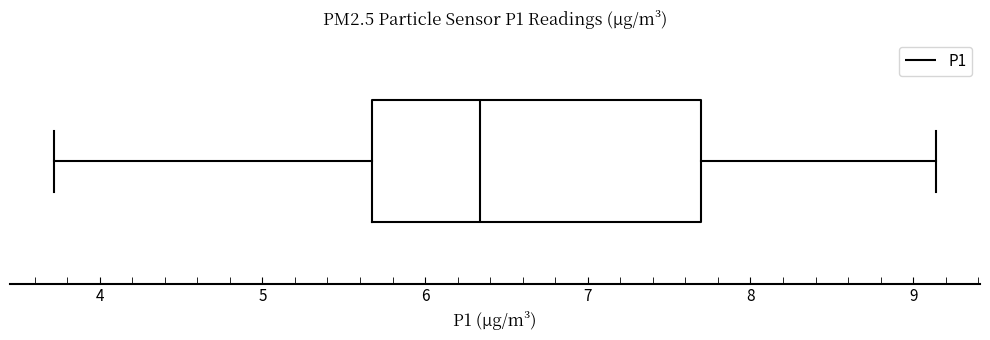

Transcribe this box plot: give where the median line is, the range the box spans, and where the two whiskers end, as read against the x-axis. The values are not printed on the chart, so give them approximately, as read against the axis.

median 6.3, box 5.7 to 7.7, whiskers 3.7 to 9.1